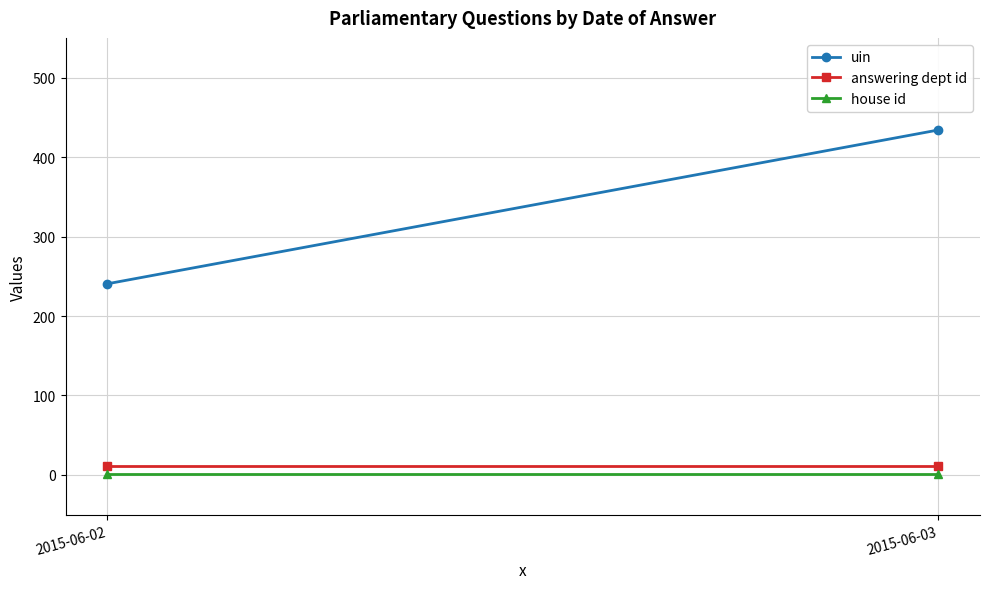

What value does the house id series have at 2015-06-02?

1.0